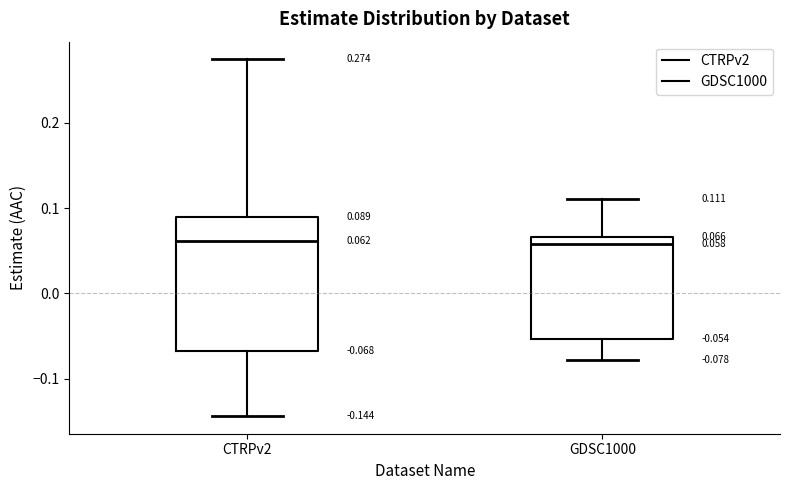

Which box is the tallest, from its lower edge to its upper edge?

CTRPv2